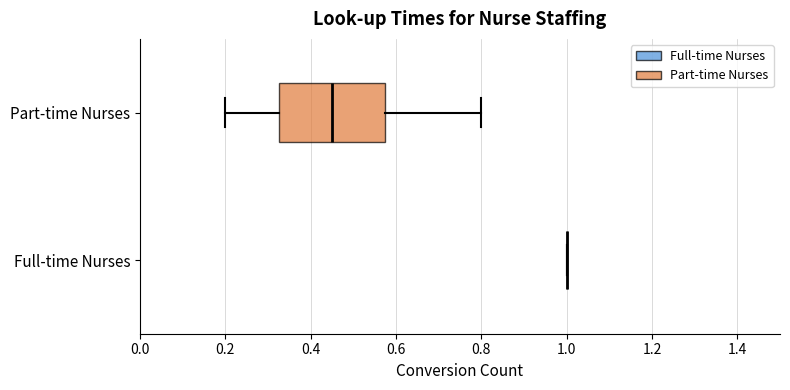

Reading bottom to top, read every box against the x-axis: the position of its median line, the range the box covers, and the ends of its whiskers. The values are not printed on the chart, so give them approximately, as read against the axis.

Full-time Nurses: box collapsed to a line at 1.00, whiskers 1.00 to 1.00
Part-time Nurses: median 0.46, box 0.32 to 0.58, whiskers 0.20 to 0.80